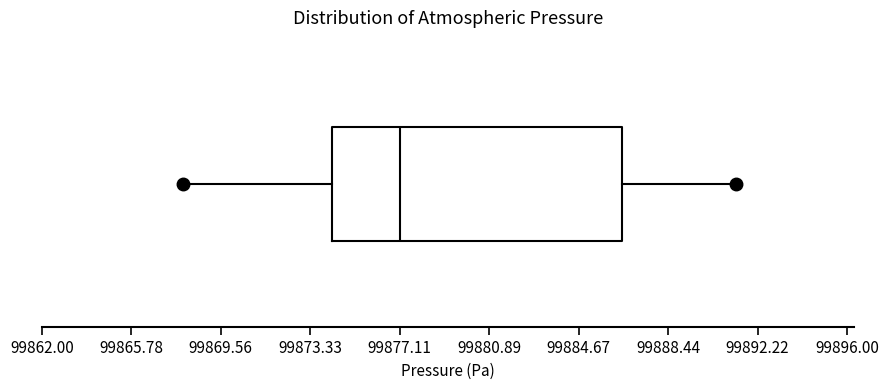

Transcribe this box plot: give where the median line is, the range the box spans, and where the two whiskers end, as read against the x-axis. The values are not printed on the chart, so give them approximately, as read against the axis.

median 99877.0, box 99874.5 to 99886.5, whiskers 99868.0 to 99891.5